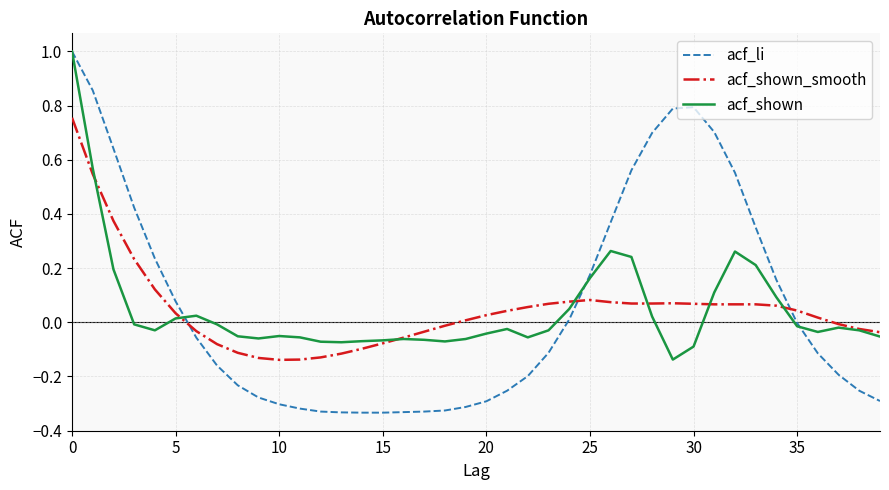

What is the highest value of the acf_li series?

1.0